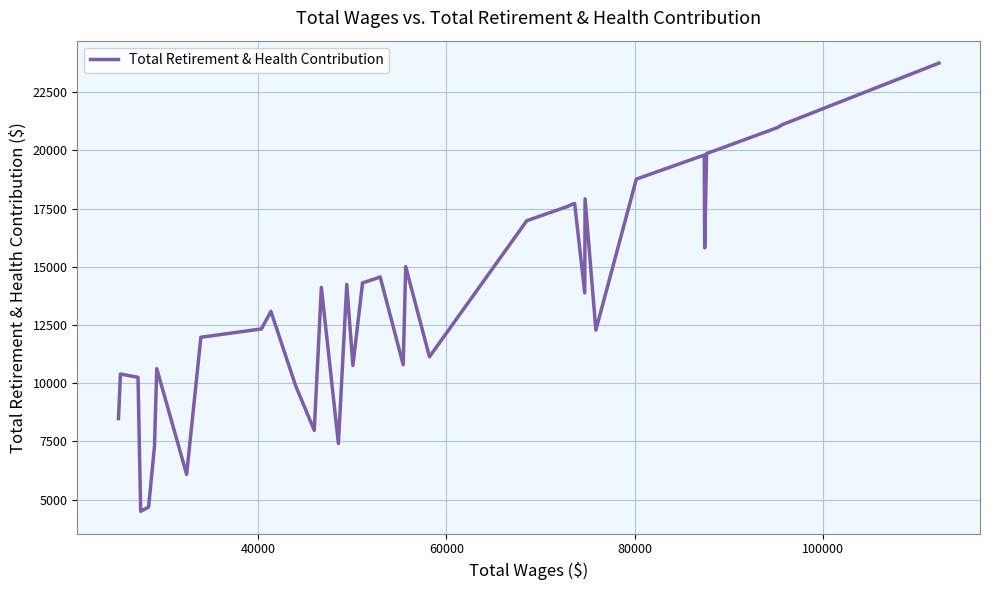

What is the smallest value displayed?

4500